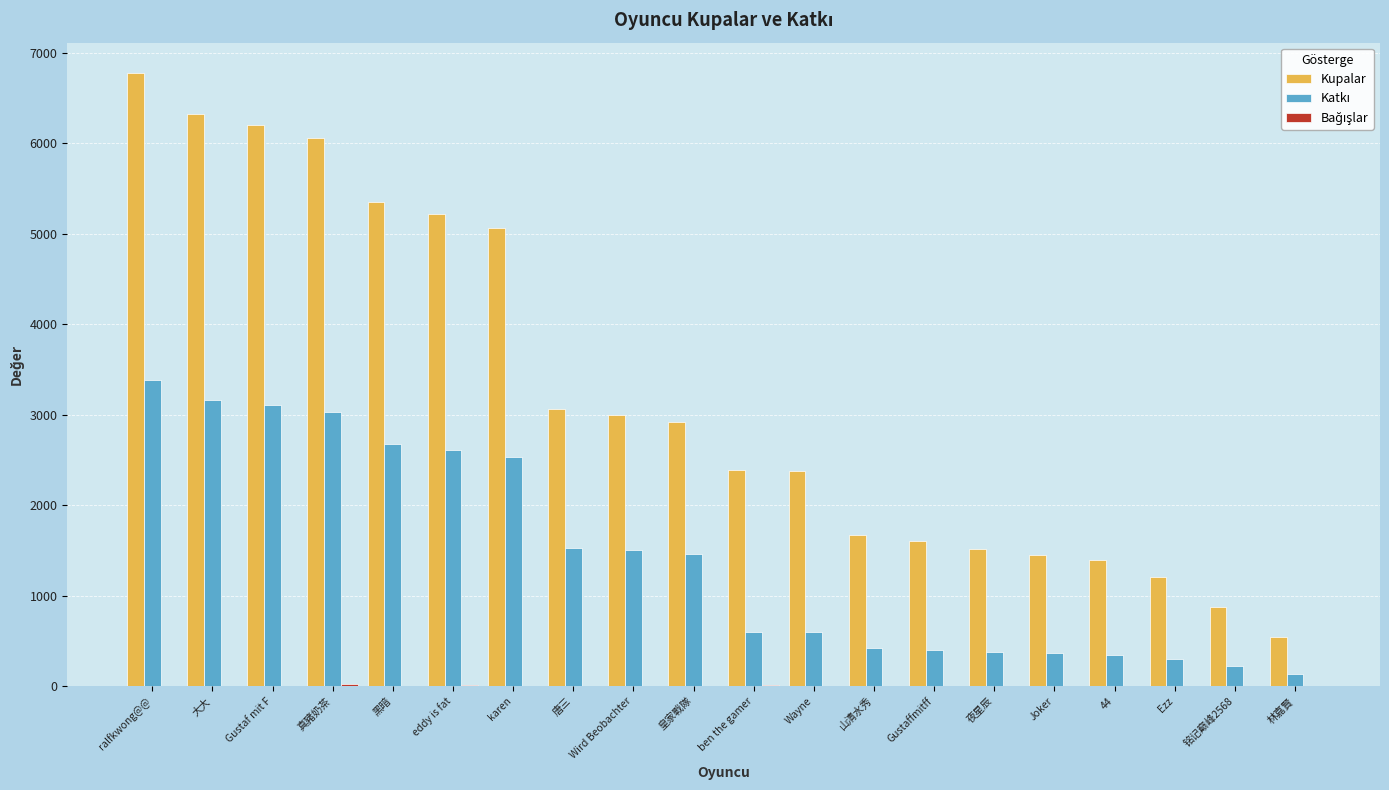

How many groups of bars are there?

20